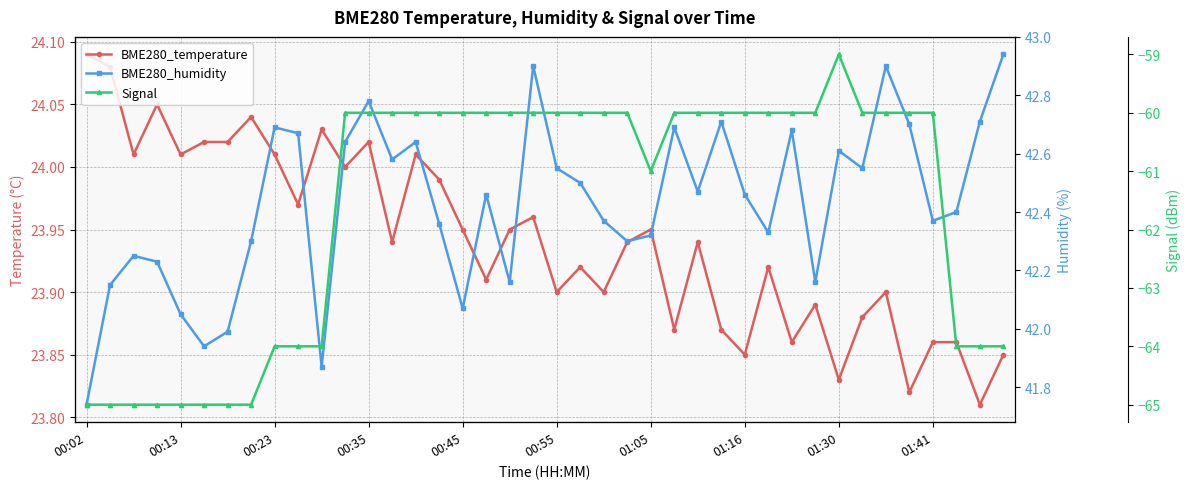

Reading left to right, list all the values displayed in this chart.

BME280_temperature: 24.1	24.1	24.0	24.1	24.0	24.0	24.0	24.0	24.0	24.0	24.0	24.0	24.0	23.9	24.0	24.0	23.9	23.9	23.9	24.0	23.9	23.9	23.9	23.9	23.9	23.9	23.9	23.9	23.9	23.9	23.9	23.9	23.8	23.9	23.9	23.8	23.9	23.9	23.8	23.9
BME280_humidity: 41.7	42.1	42.2	42.2	42.0	41.9	42.0	42.3	42.7	42.7	41.9	42.6	42.8	42.6	42.6	42.4	42.1	42.5	42.2	42.9	42.5	42.5	42.4	42.3	42.3	42.7	42.5	42.7	42.5	42.3	42.7	42.2	42.6	42.5	42.9	42.7	42.4	42.4	42.7	42.9
Signal: -65.0	-65.0	-65.0	-65.0	-65.0	-65.0	-65.0	-65.0	-64.0	-64.0	-64.0	-60.0	-60.0	-60.0	-60.0	-60.0	-60.0	-60.0	-60.0	-60.0	-60.0	-60.0	-60.0	-60.0	-61.0	-60.0	-60.0	-60.0	-60.0	-60.0	-60.0	-60.0	-59.0	-60.0	-60.0	-60.0	-60.0	-64.0	-64.0	-64.0